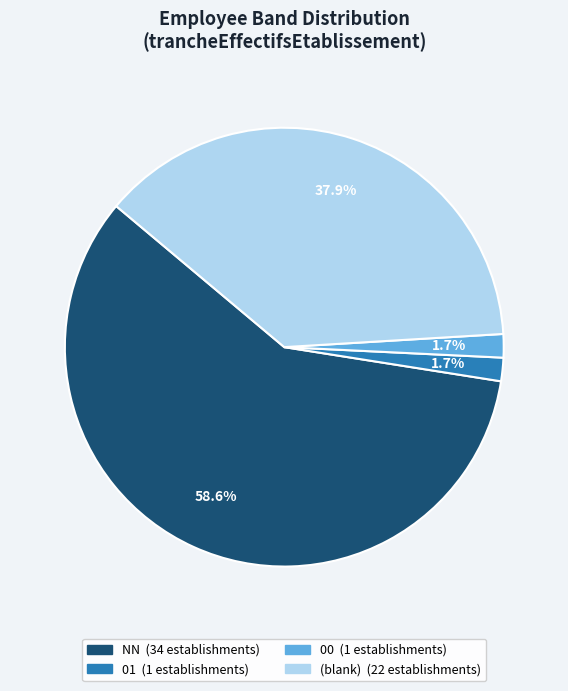

Does any single category account for the majority?

Yes